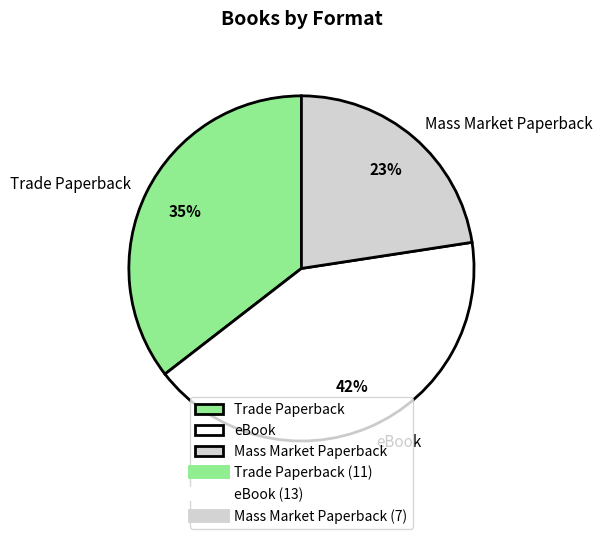

How many segments does this pie chart have?

3